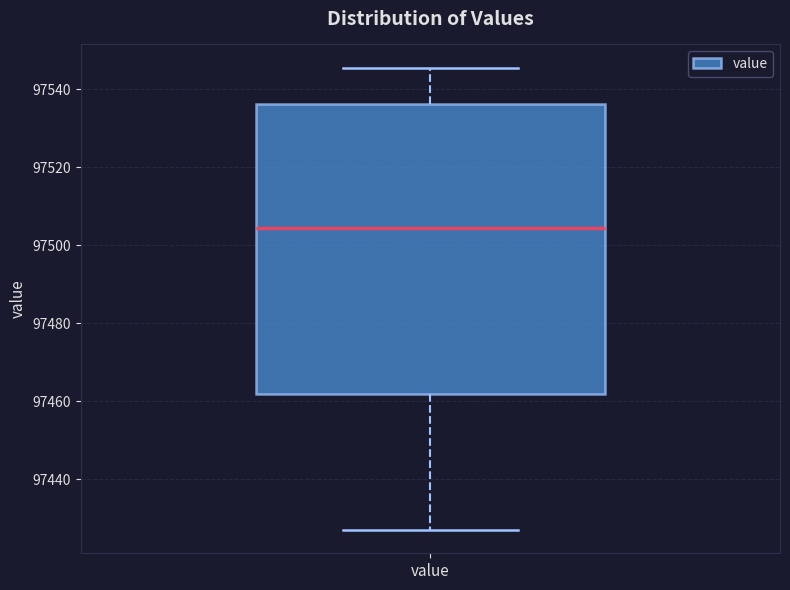

Transcribe this box plot: give where the median line is, the range the box spans, and where the two whiskers end, as read against the y-axis. The values are not printed on the chart, so give them approximately, as read against the axis.

median 97504, box 97462 to 97536, whiskers 97426 to 97546